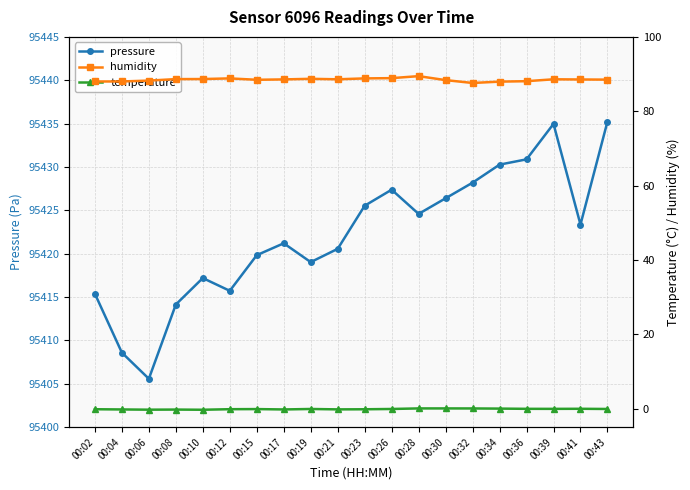

At which label does humidity reach its peak?

00:28